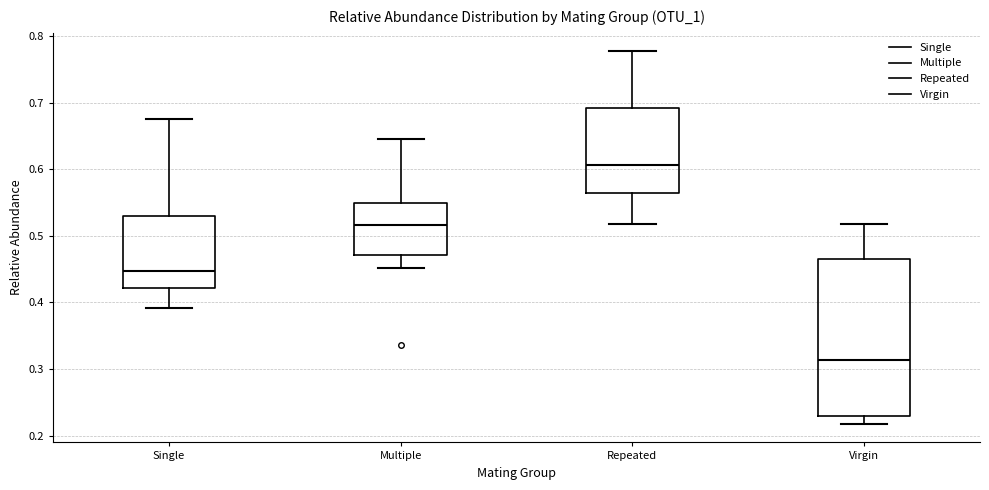

Which box is the tallest, from its lower edge to its upper edge?

Virgin